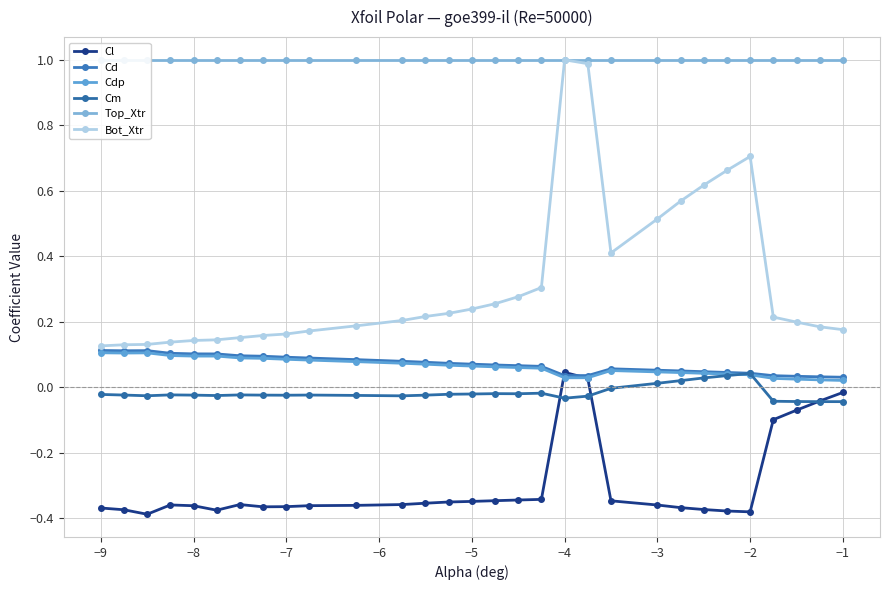

How many negative values does the Cl series have?

28